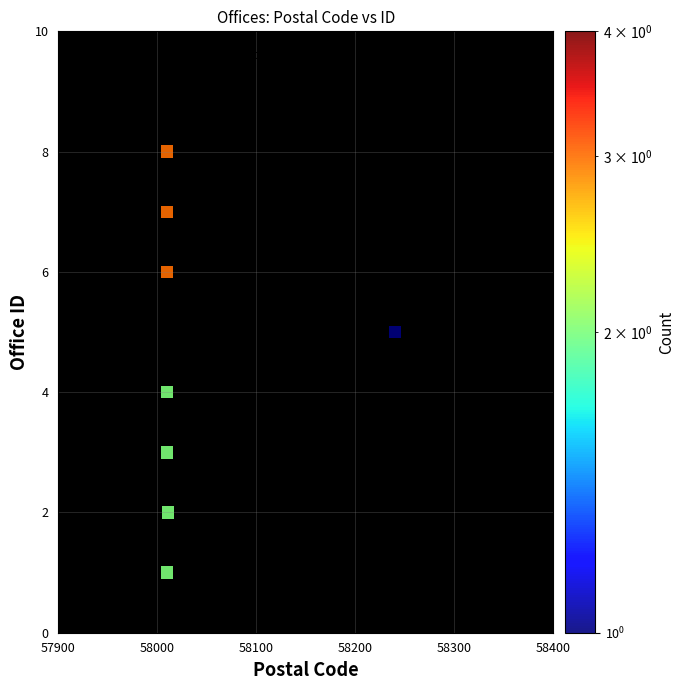

What is the average X value?

58039